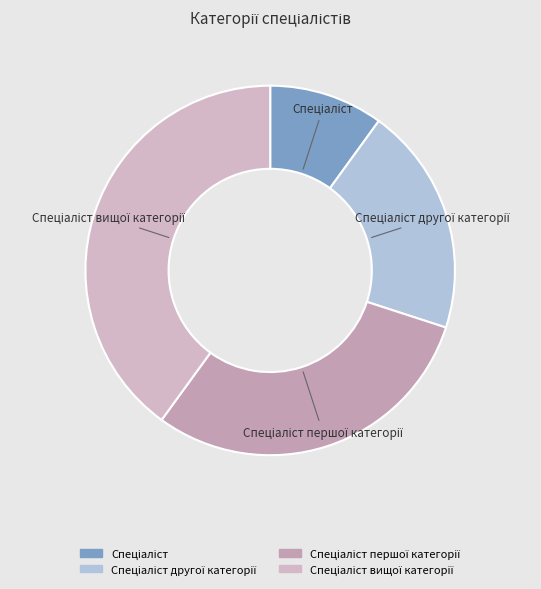

How many segments does this pie chart have?

4